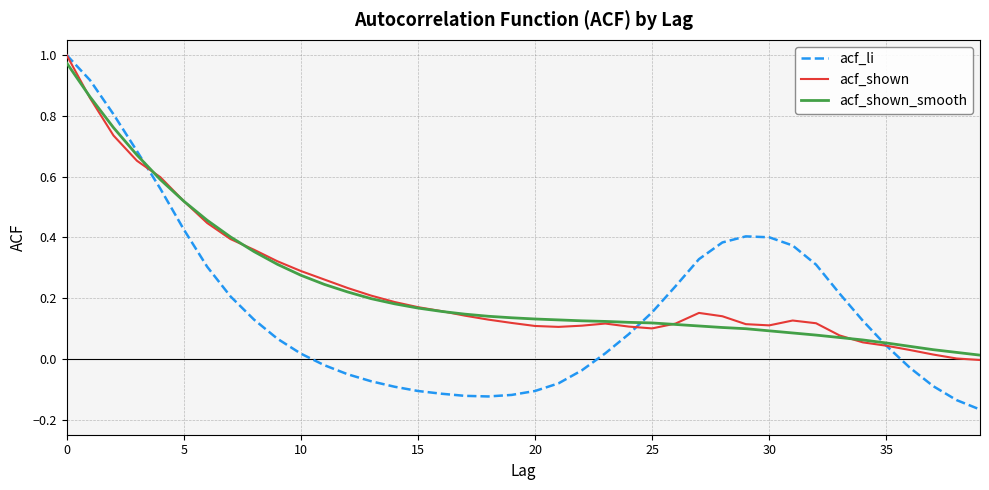

Which series has the widest spread of values?

acf_li